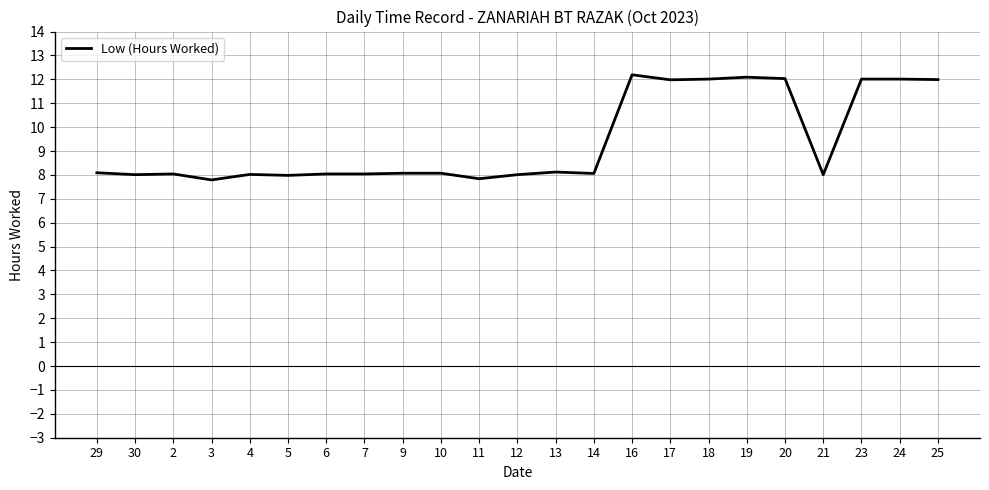

True or false: the data shows 3.2 at 7.

False